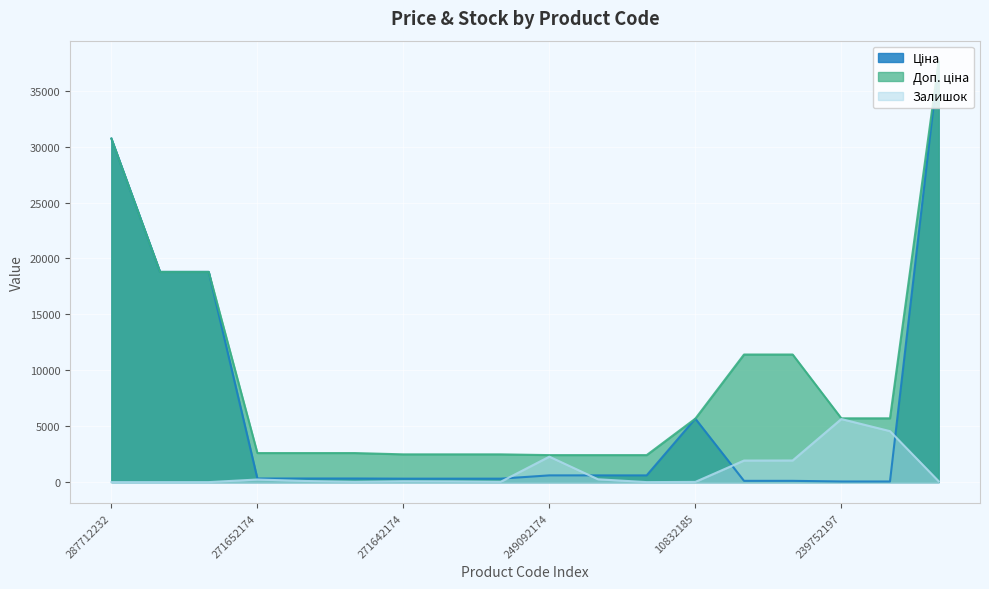

At which category is the sum across all series the highest?

285652233